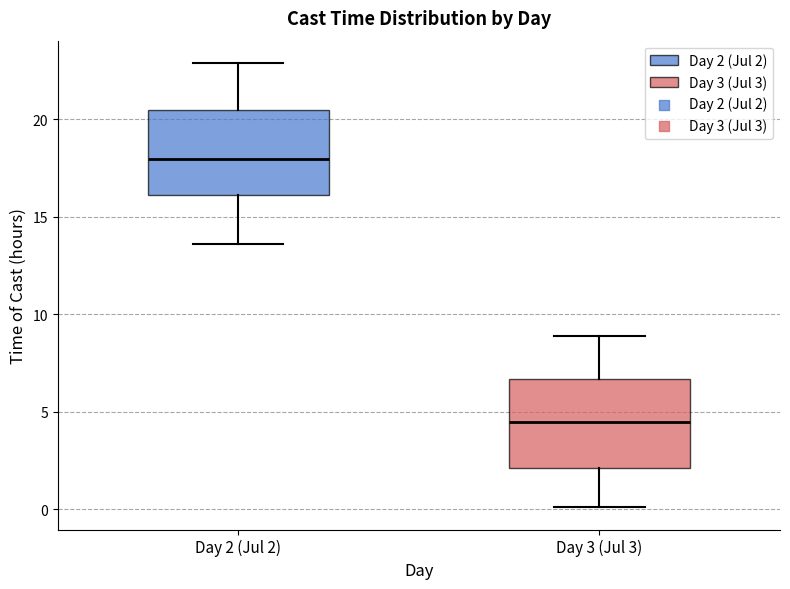

Which box has the lowest median line?

Day 3 (Jul 3)